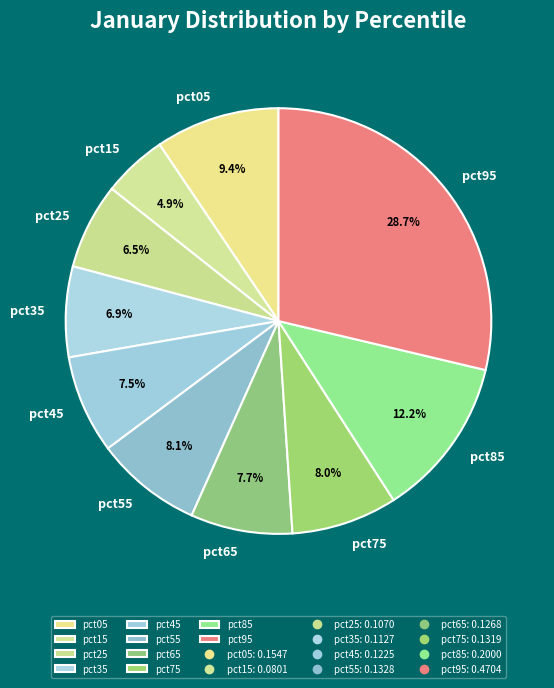

Count the number of slices in the pie.

10